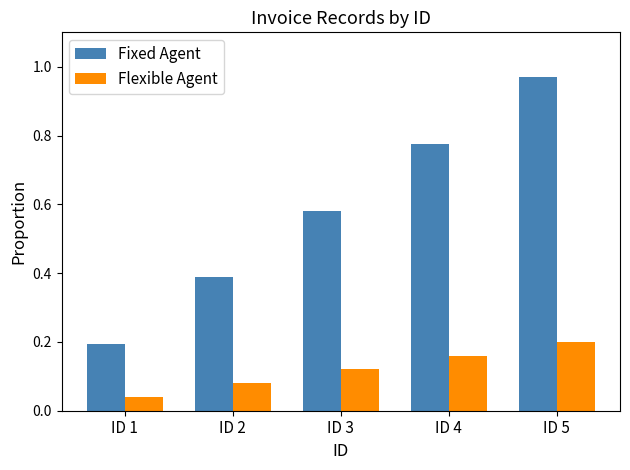

Which series changed the most between ID 1 and ID 5?

Fixed Agent